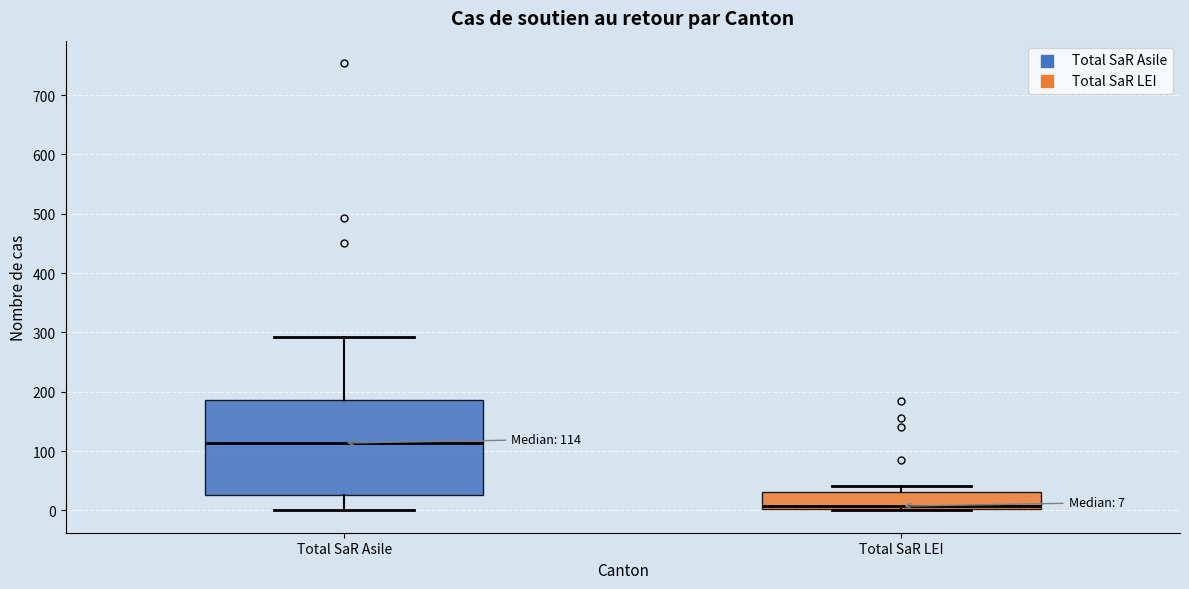

Comparing the boxes themselves (not the whiskers), which one is the tallest?

Total SaR Asile